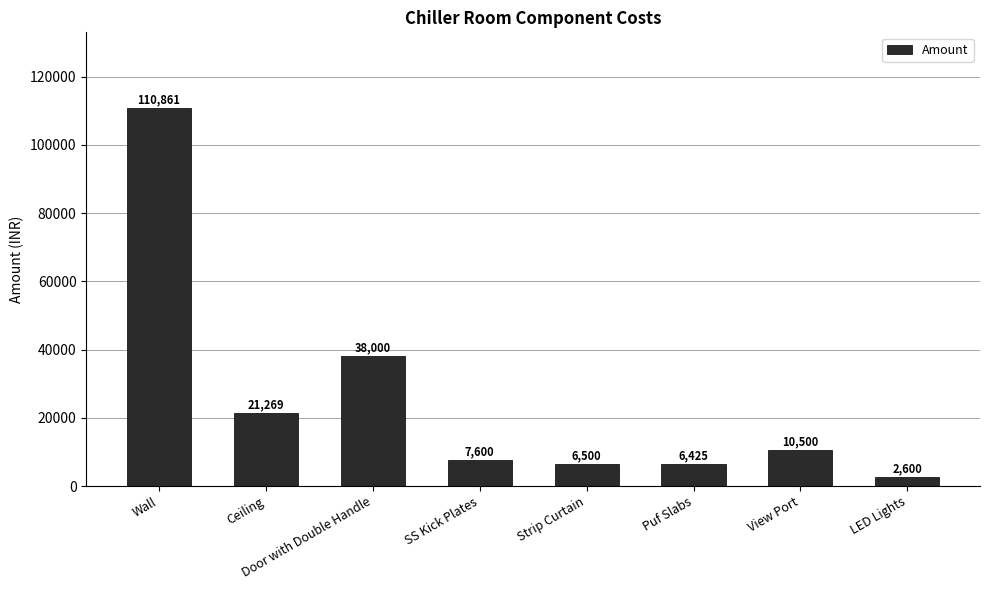

What position from the right is SS Kick Plates?

5